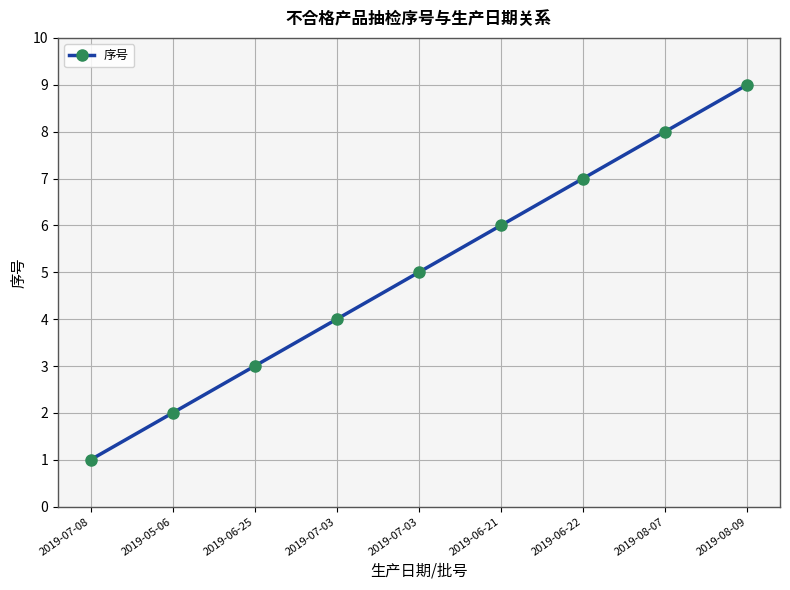

Reading left to right, transcribe all the data shown in this chart.

2019-07-08=1	2019-05-06=2	2019-06-25=3	2019-07-03=4	2019-07-03=5	2019-06-21=6	2019-06-22=7	2019-08-07=8	2019-08-09=9